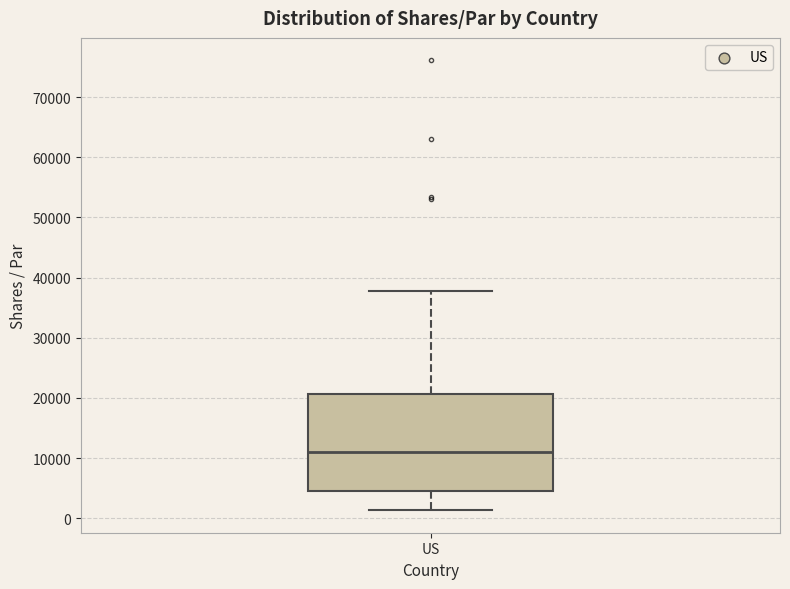

Where does the lower whisker of the box for US end on the y-axis? The values are not printed on the chart, so give them approximately, as read against the axis.

1000